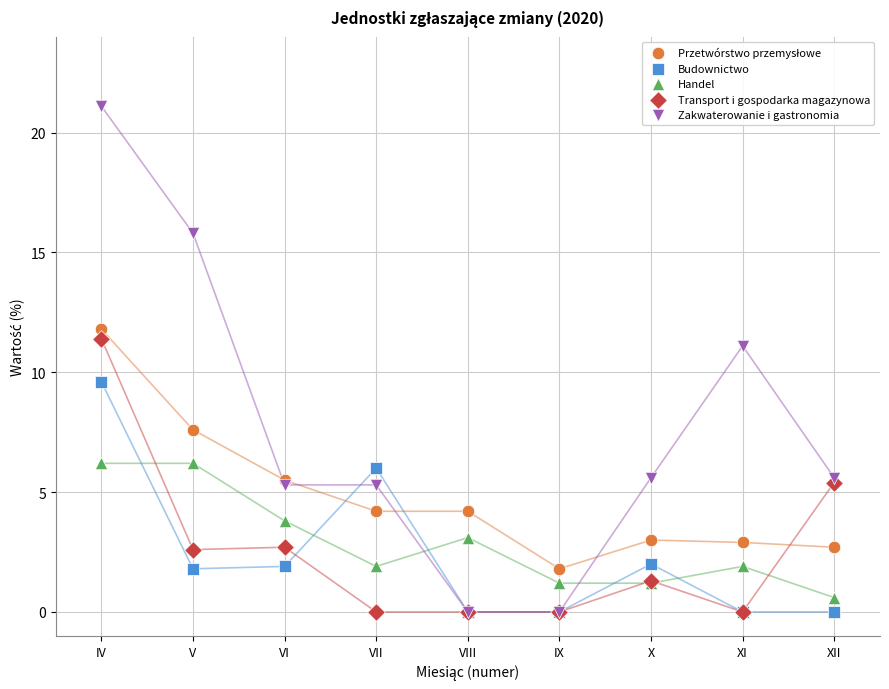

In the Zakwaterowanie i gastronomia series, what Y value is closest to 10?

11.1